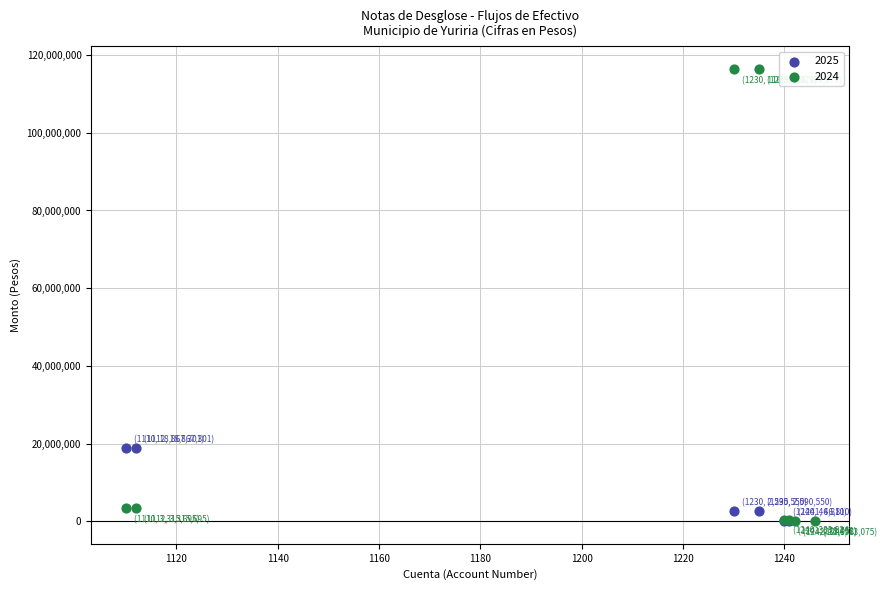

Which series has the widest spread of Y values?

2024